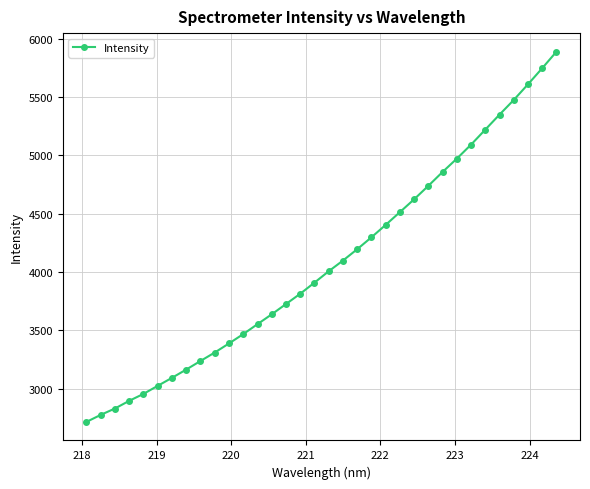

What is the value of the 26th point from the left?

4857.6